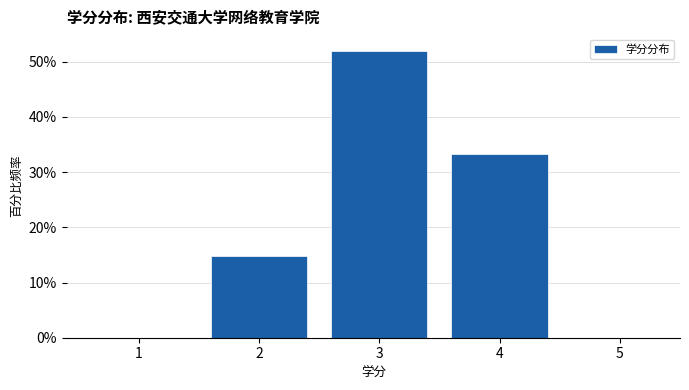

Reading left to right, extract all data points from this chart.

1=0.0	2=14.8	3=51.9	4=33.3